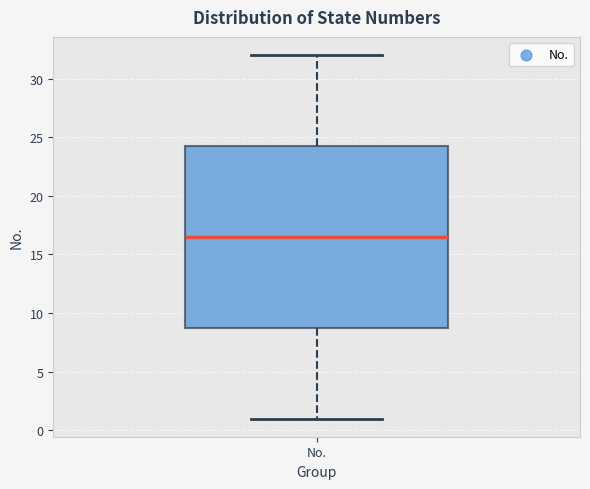

Read this box plot against the y-axis: the position of the median line, the range covered by the box, and the ends of both whiskers. The values are not printed on the chart, so give them approximately, as read against the axis.

median 16.5, box 9.0 to 24.5, whiskers 1.0 to 32.0